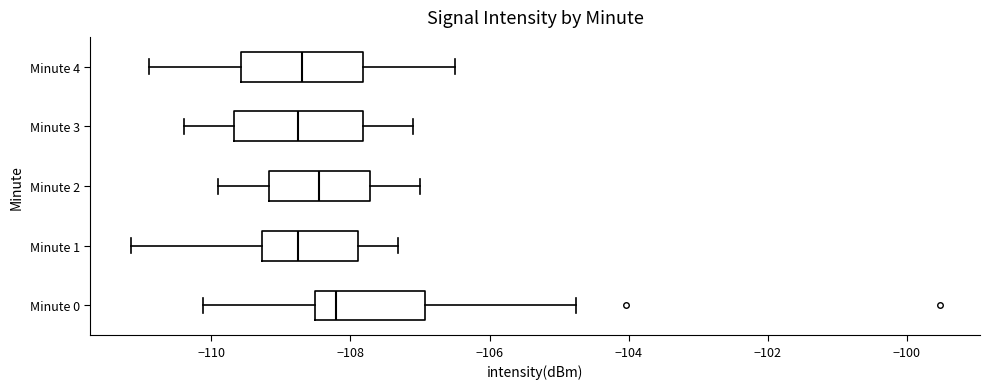

Reading bottom to top, transcribe this box plot: for each box, give where its median line is, the range the box spans, and where its two whiskers end, as read against the x-axis. The values are not printed on the chart, so give them approximately, as read against the axis.

Minute 0: median -108.2, box -108.6 to -107.0, whiskers -110.2 to -104.8
Minute 1: median -108.8, box -109.2 to -107.8, whiskers -111.2 to -107.4
Minute 2: median -108.4, box -109.2 to -107.8, whiskers -109.8 to -107.0
Minute 3: median -108.8, box -109.6 to -107.8, whiskers -110.4 to -107.0
Minute 4: median -108.6, box -109.6 to -107.8, whiskers -110.8 to -106.4